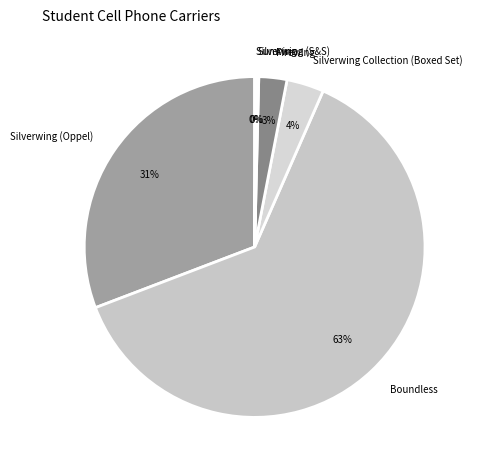

Which slice represents more than half of the pie?

Boundless